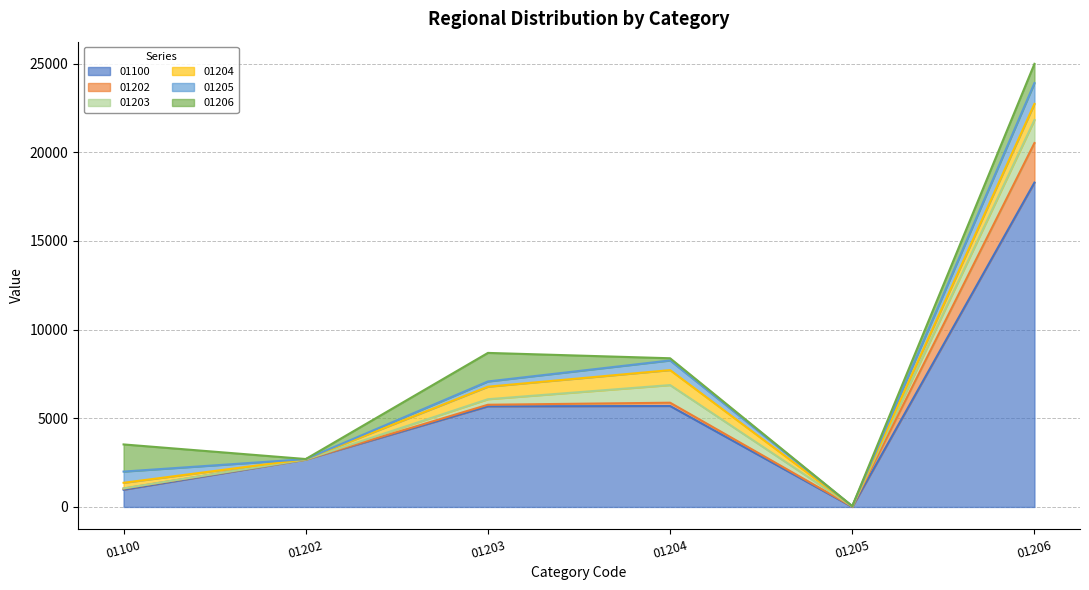

Where is 01205 nearest to the value 588?

01100